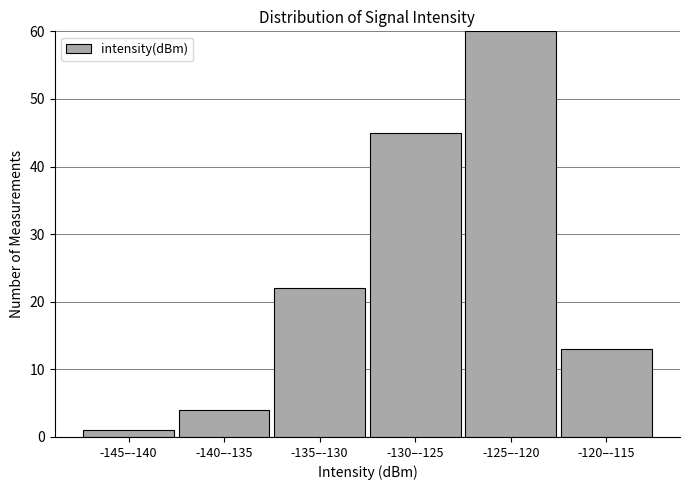

Reading left to right, extract all data points from this chart.

-145–-140=1	-140–-135=4	-135–-130=22	-130–-125=45	-125–-120=60	-120–-115=13